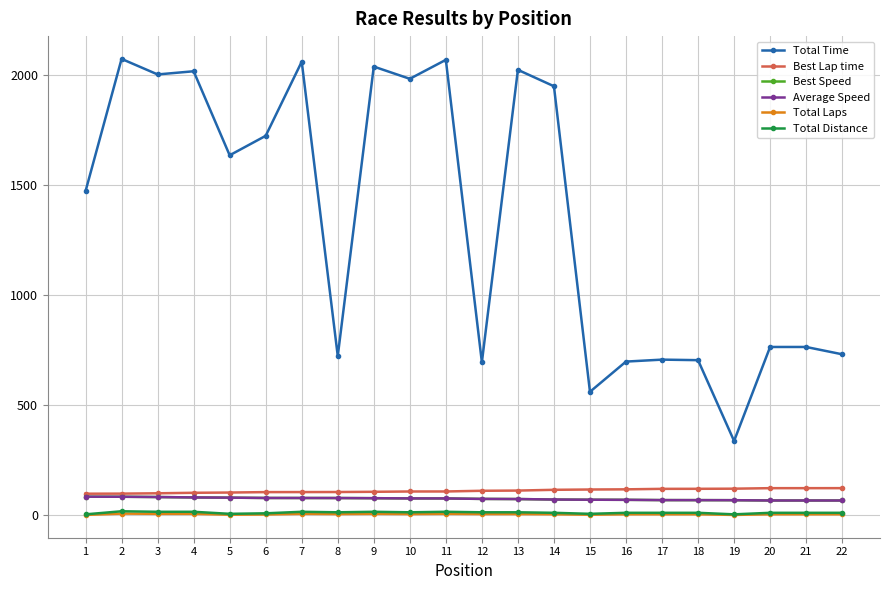

Rank the categories by Total Time value from lowest to highest.

19, 15, 12, 16, 18, 17, 8, 22, 21, 20, 1, 5, 6, 14, 10, 3, 4, 13, 9, 7, 11, 2